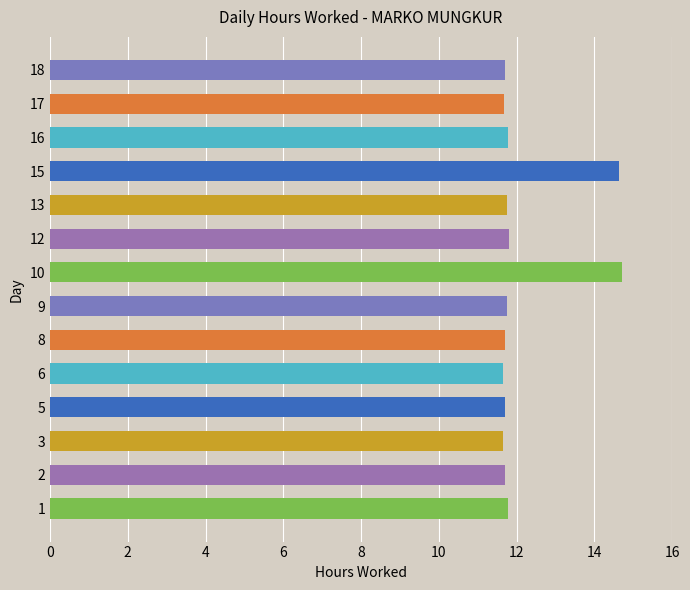

What is the ratio of the value at 9 to the value at 1?

1.0